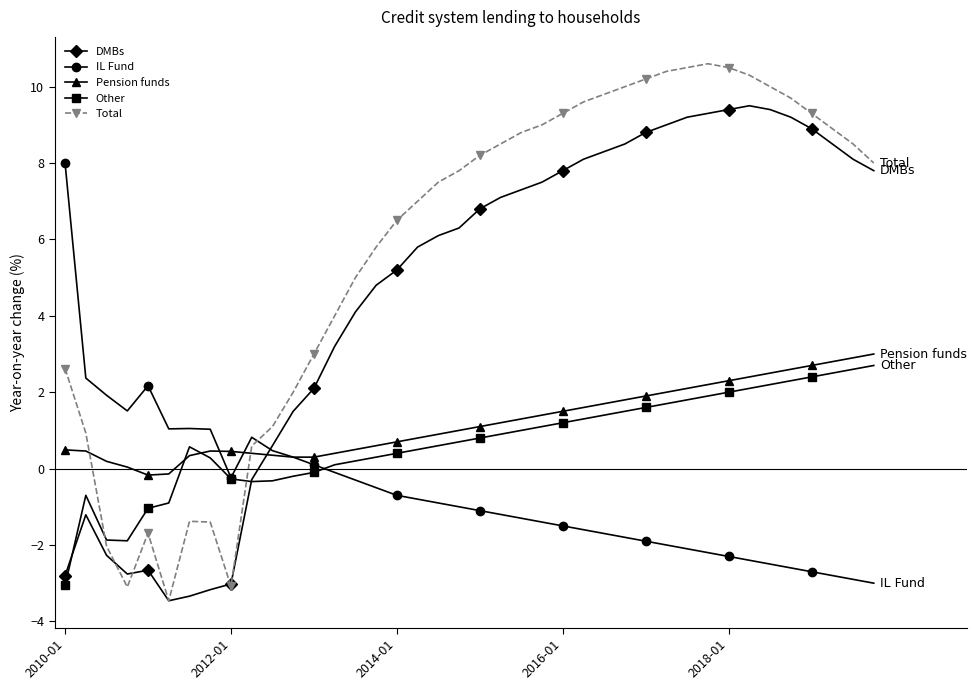

What is the value of the Other point at the 15th from the left?

0.2